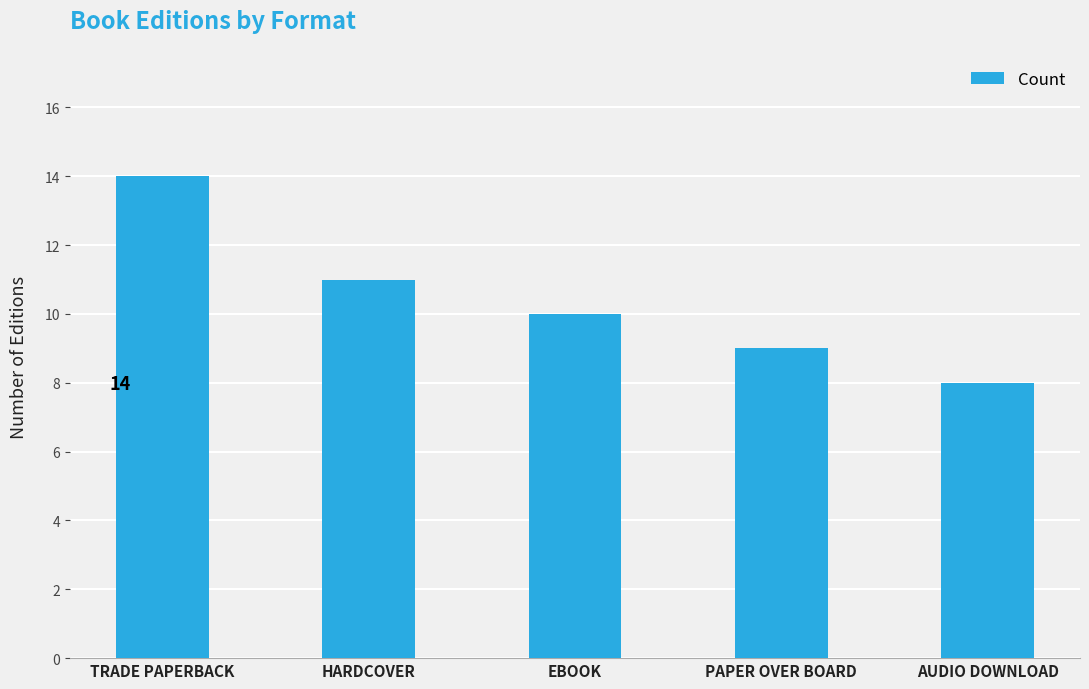

At which category does the chart reach its minimum across all series?

AUDIO DOWNLOAD